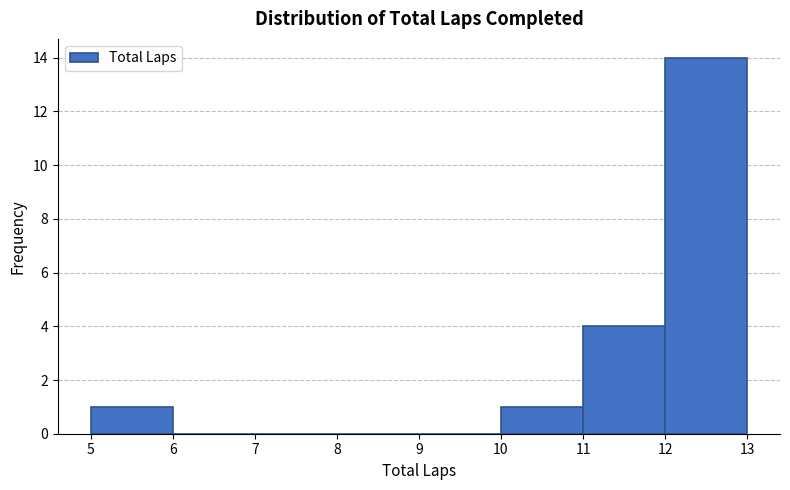

Reading left to right, transcribe this chart: for each bar, give the range it covers on the x-axis and its height. The values are not printed on the chart, so give them approximately, as read against the axis.

5 to 6: 1
6 to 7: 0
7 to 8: 0
8 to 9: 0
9 to 10: 0
10 to 11: 1
11 to 12: 4
12 to 13: 14